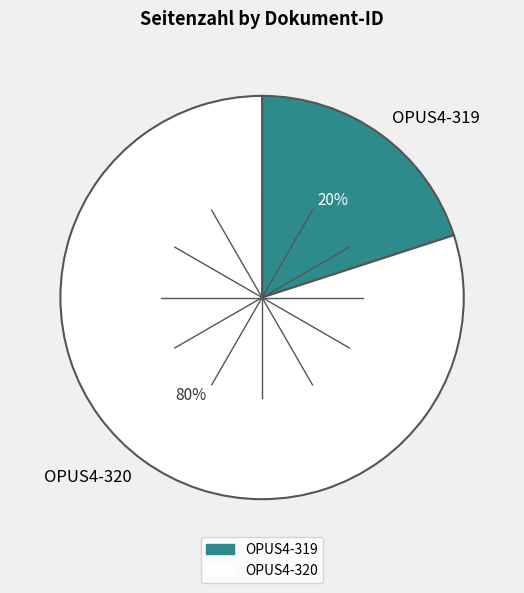

To the nearest percent, what percentage of the pie is OPUS4-320?

80%